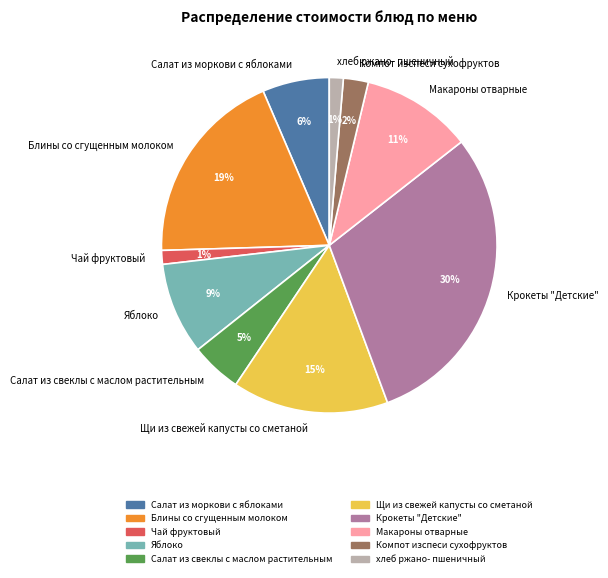

Which has a higher value, Щи из свежей капусты со сметаной or Яблоко?

Щи из свежей капусты со сметаной